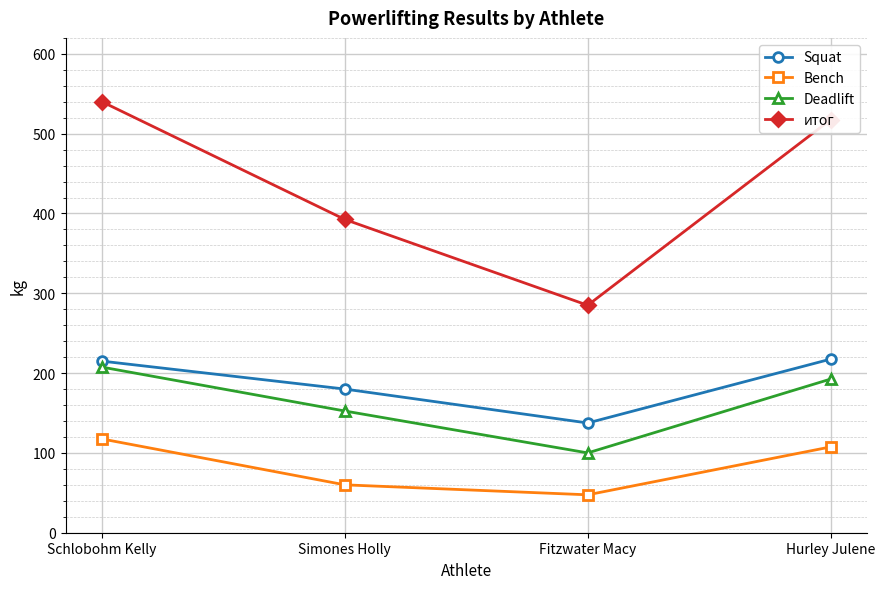

Which series has the largest total across all categories?

итог